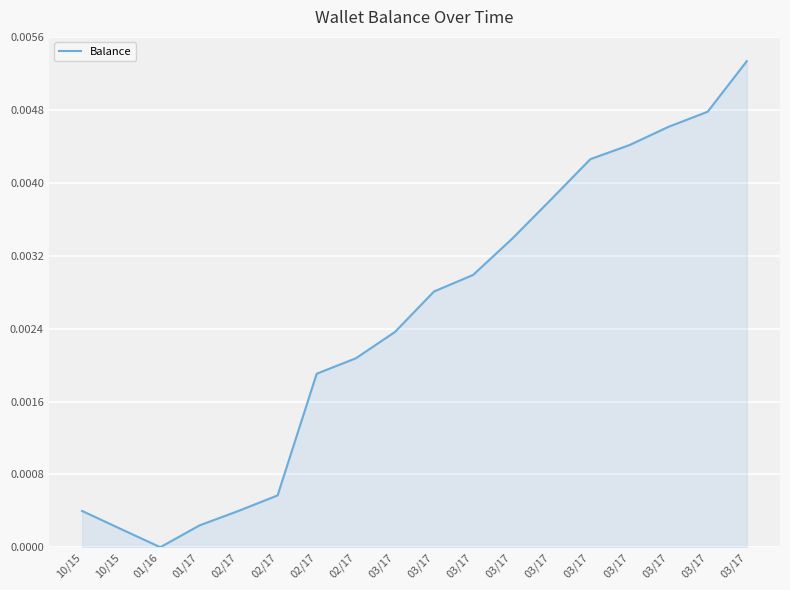

How many points are lower than both their immediate neighbors (excluding endpoints)?

1